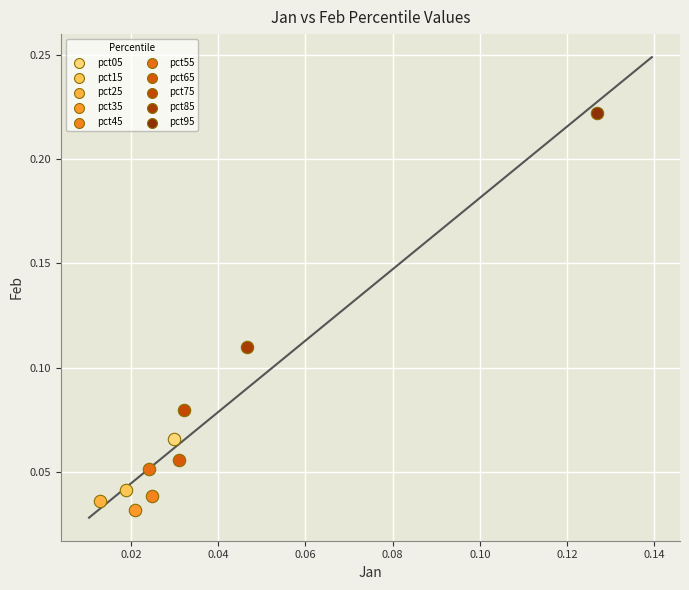

What are all the series names shown in the legend?

pct05, pct15, pct25, pct35, pct45, pct55, pct65, pct75, pct85, pct95